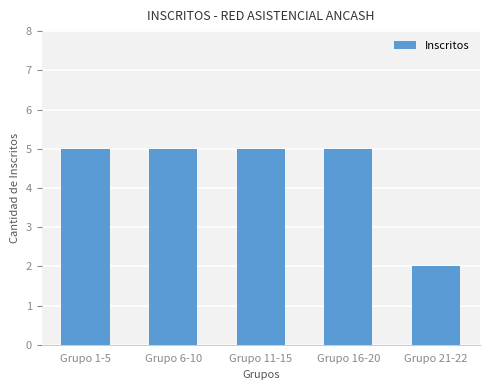

What is the maximum value shown in the chart?

5